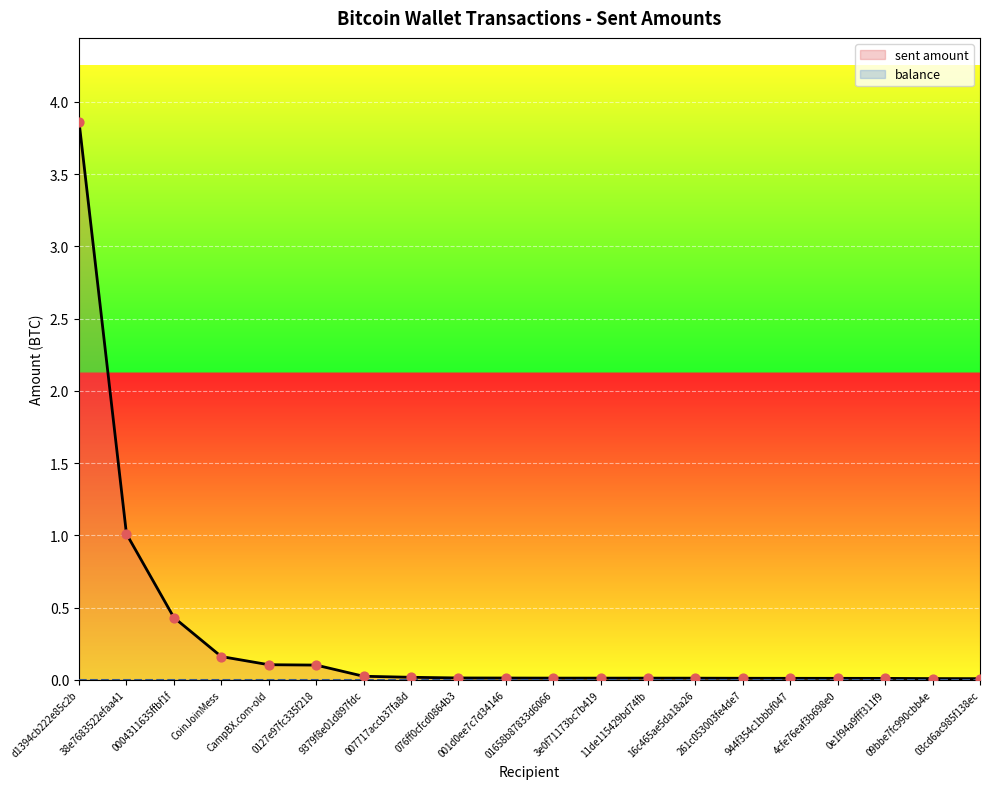

Between 01658b87833d6066 and 3e0f71173bc7b419, which is larger?

01658b87833d6066